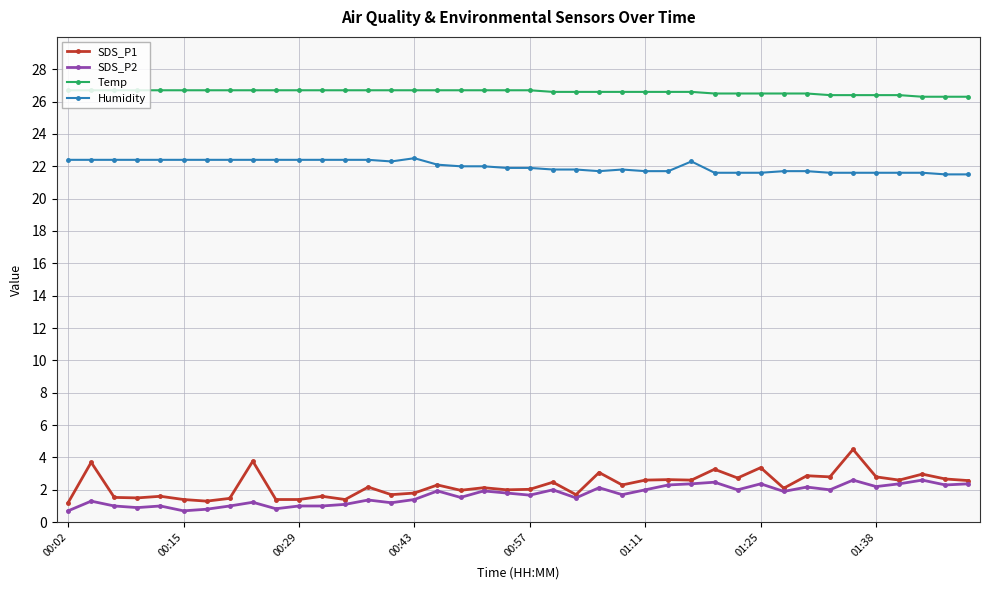

What is the minimum value for Temp?

26.3